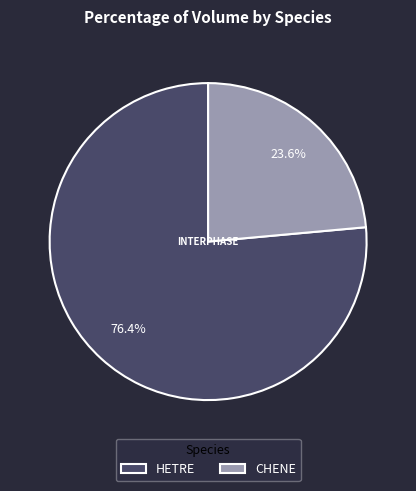

Is the sum of HETRE and CHENE greater than half?

Yes